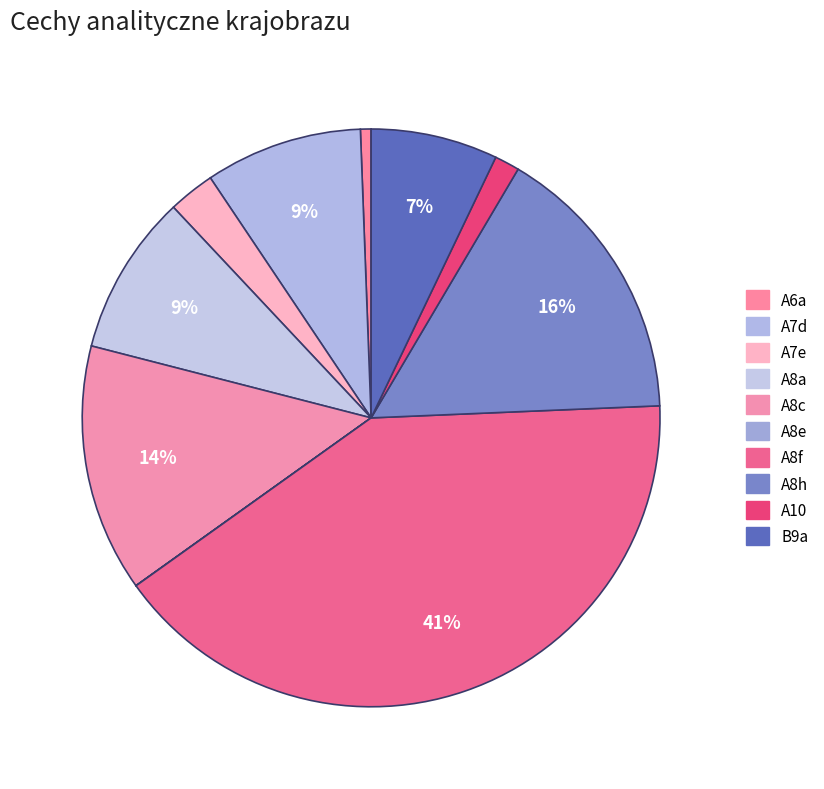

Which category has the smallest portion of the pie?

A8e